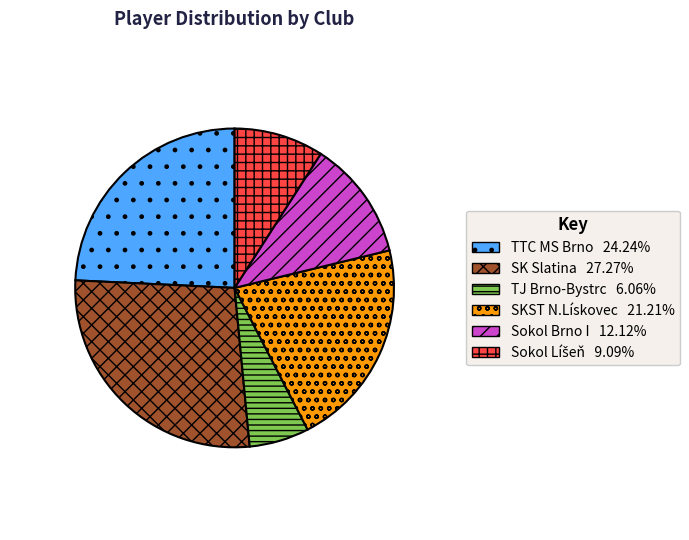

Is TJ Brno-Bystrc the majority of the pie?

No